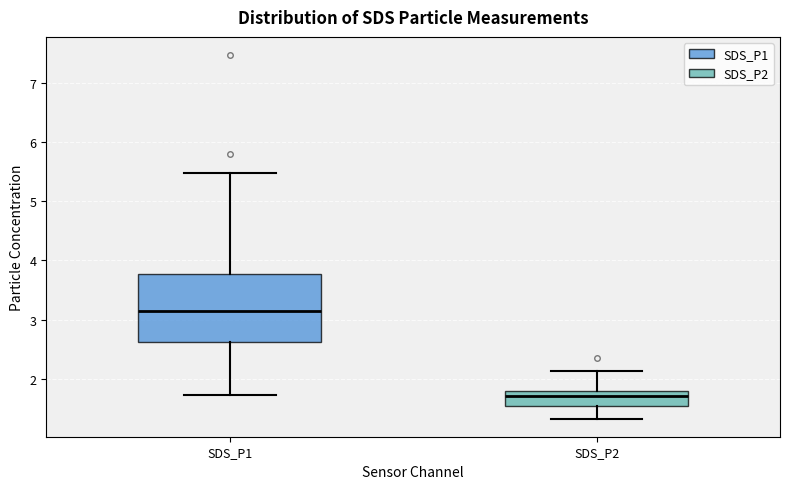

Reading left to right, read every box against the y-axis: the position of its median line, the range the box covers, and the ends of its whiskers. The values are not printed on the chart, so give them approximately, as read against the axis.

SDS_P1: median 3.2, box 2.6 to 3.8, whiskers 1.7 to 5.5
SDS_P2: median 1.7, box 1.6 to 1.8, whiskers 1.3 to 2.1